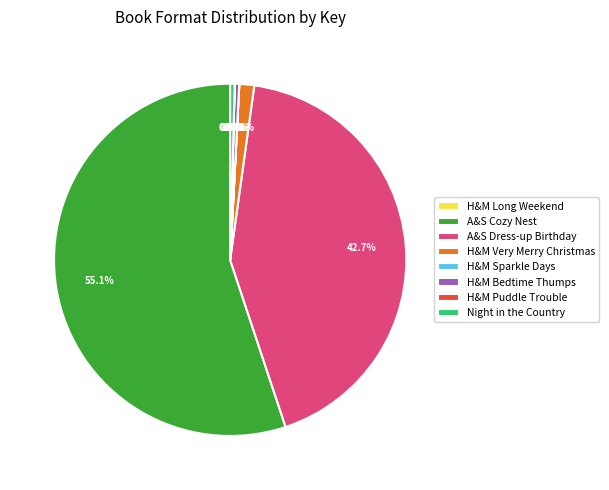

Approximately how many times larger is the value at H&M Very Merry Christmas compared to Night in the Country?

3.3